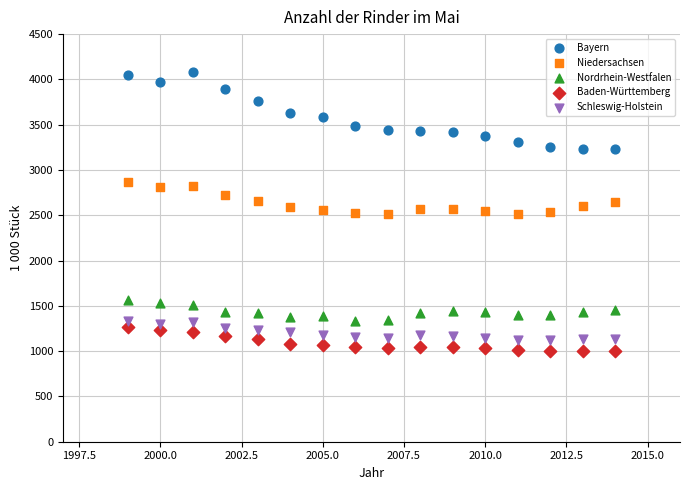

Which series reaches the minimum Y coordinate?

Baden-Württemberg